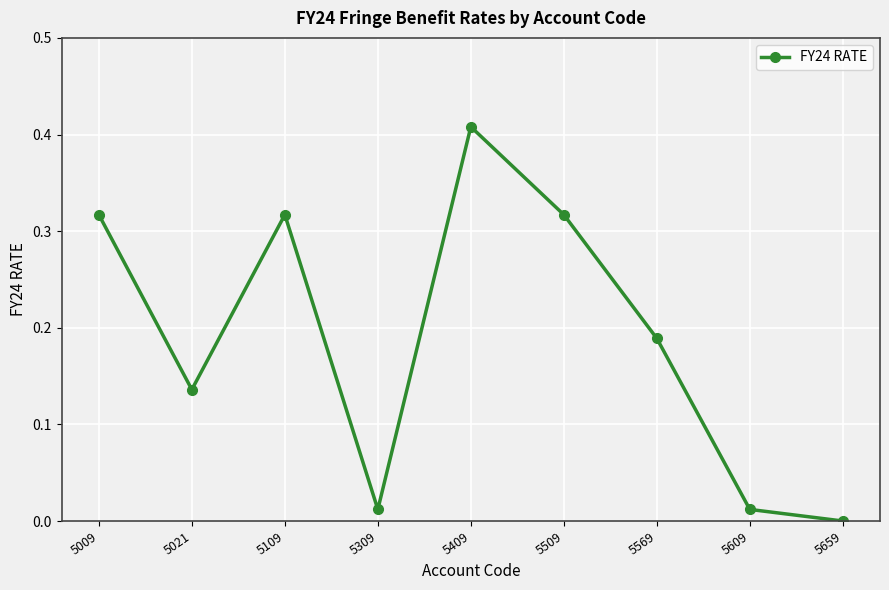

What is the change in value from 5021 to 5109?

+0.2